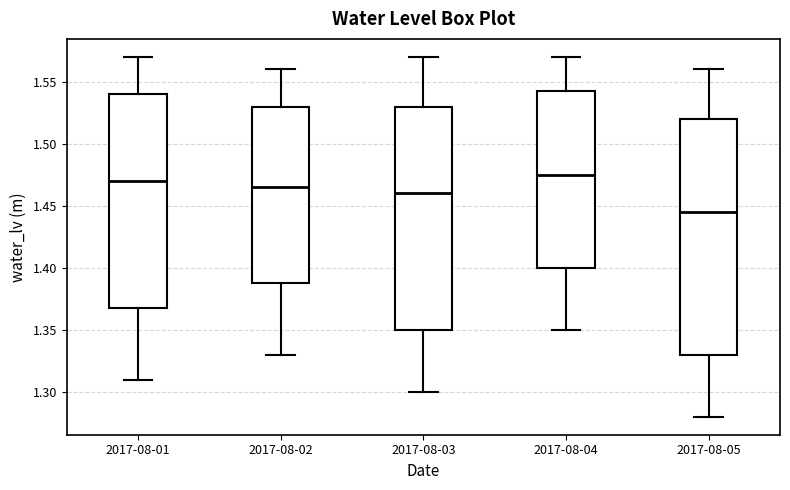

Which box is the tallest, from its lower edge to its upper edge?

2017-08-05